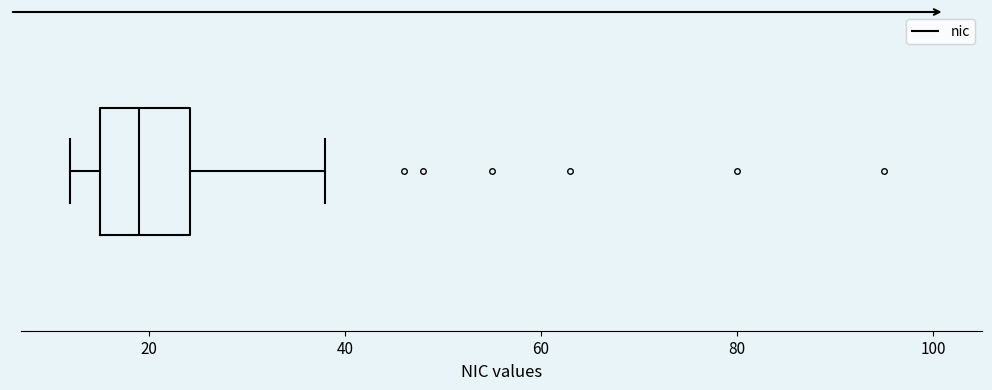

Transcribe this box plot: give where the median line is, the range the box spans, and where the two whiskers end, as read against the x-axis. The values are not printed on the chart, so give them approximately, as read against the axis.

median 20, box 16 to 24, whiskers 12 to 38